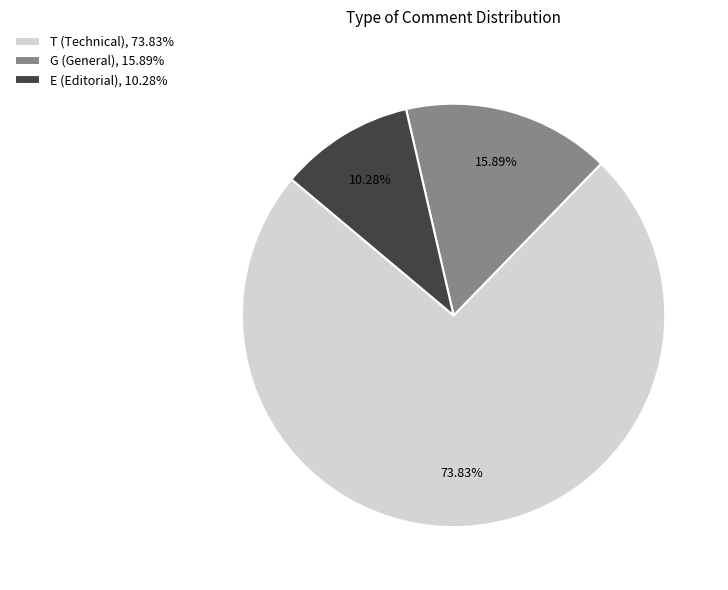

Approximately how many times larger is the value at G compared to E?

1.5